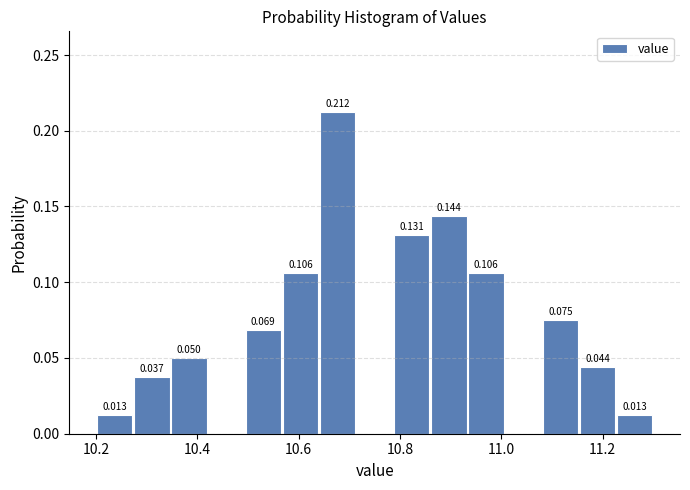

Read against the x-axis, roughly where is the centre of the tallest bar?

10.68